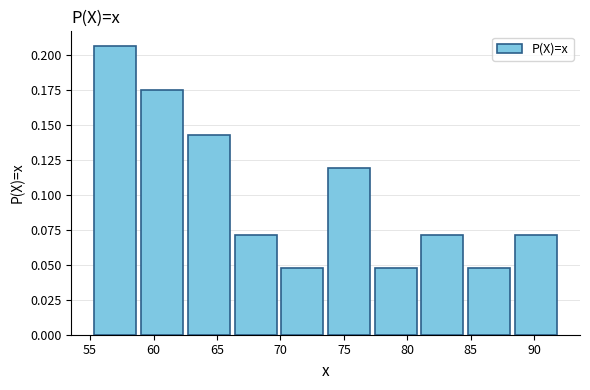

Reading left to right, list every bar in this chart as the range it spans on the x-axis followed by its height. Neither the bar edges nor the heights are printed on the chart, so give them approximately, as read against the axes.

55.0 to 59.0: 0.205
59.0 to 62.5: 0.175
62.5 to 66.0: 0.145
66.0 to 70.0: 0.070
70.0 to 73.5: 0.050
73.5 to 77.0: 0.120
77.0 to 81.0: 0.050
81.0 to 84.5: 0.070
84.5 to 88.5: 0.050
88.5 to 92.0: 0.070